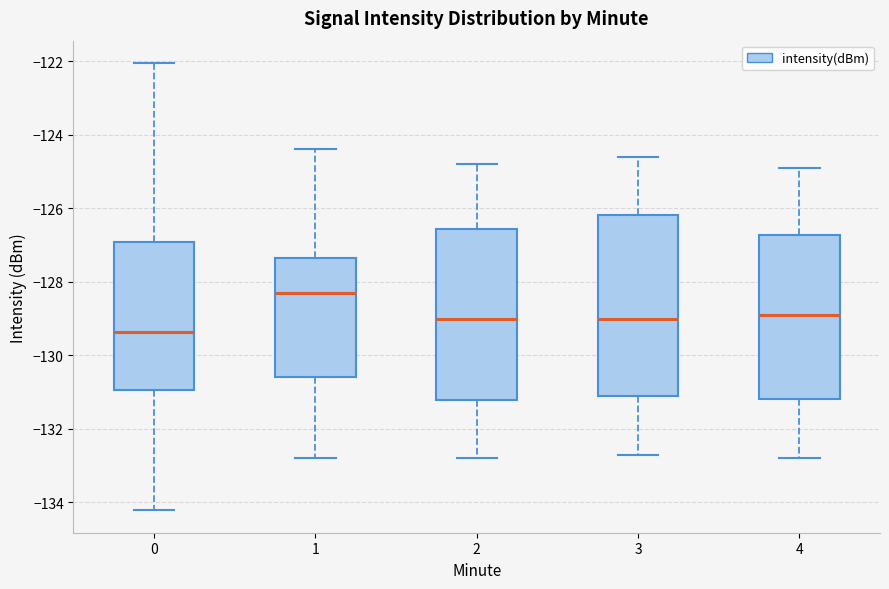

Which box has the highest median line?

1